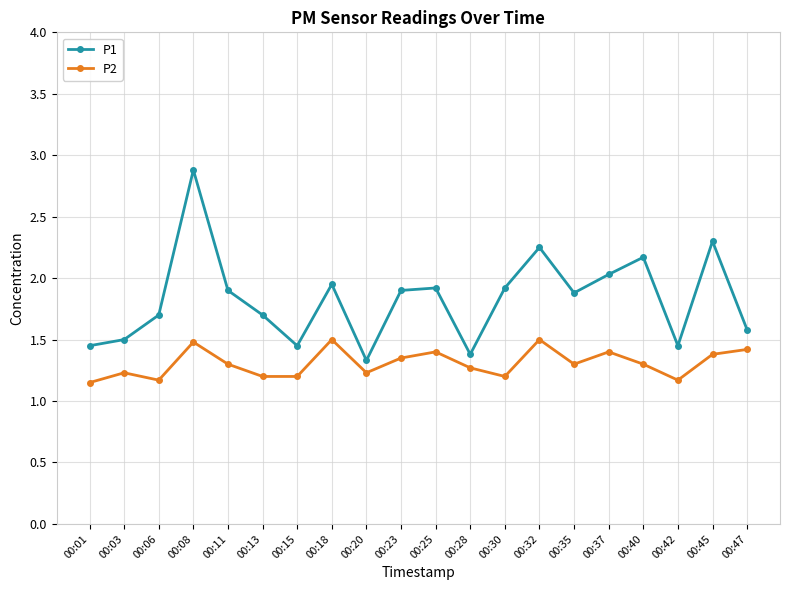

What is the highest value of the P1 series?

2.9